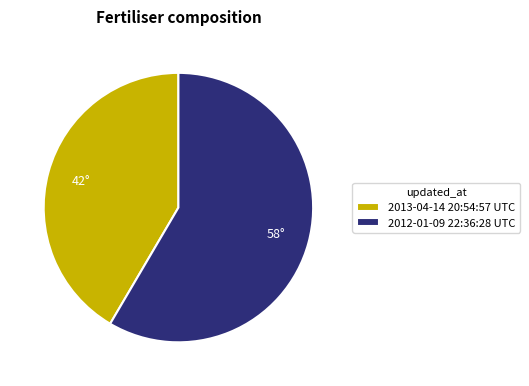

The 2012-01-09 22:36:28 UTC slice represents 58% of the pie. True or false?

True